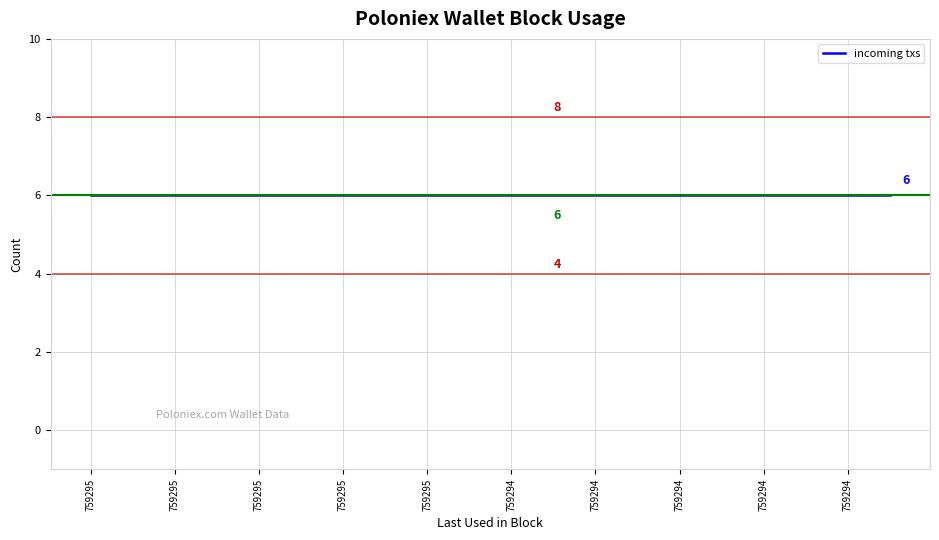

True or false: incoming txs and balance cross at least once.

False